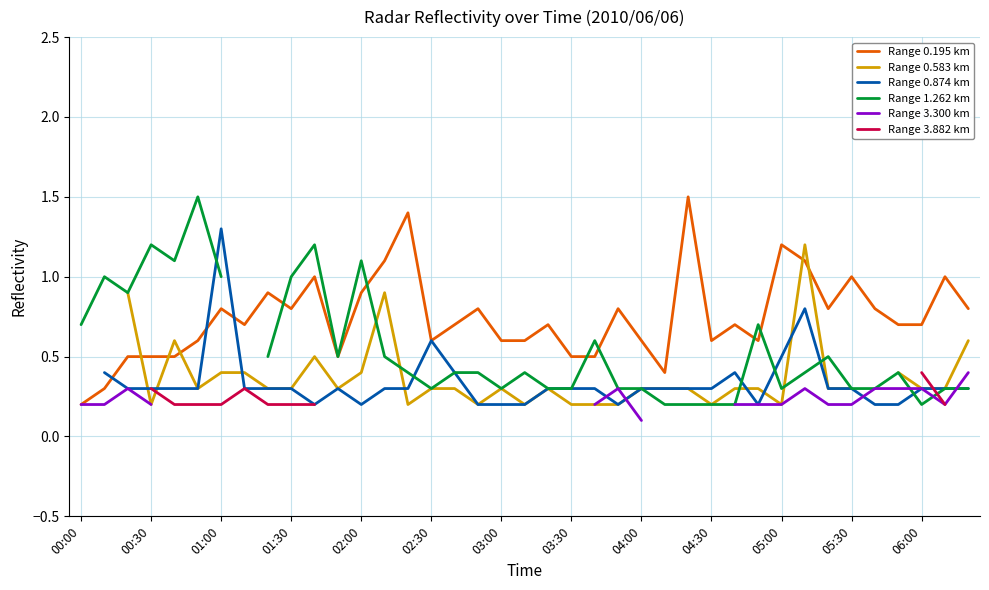

What is the total value across all series at 37?

2.3